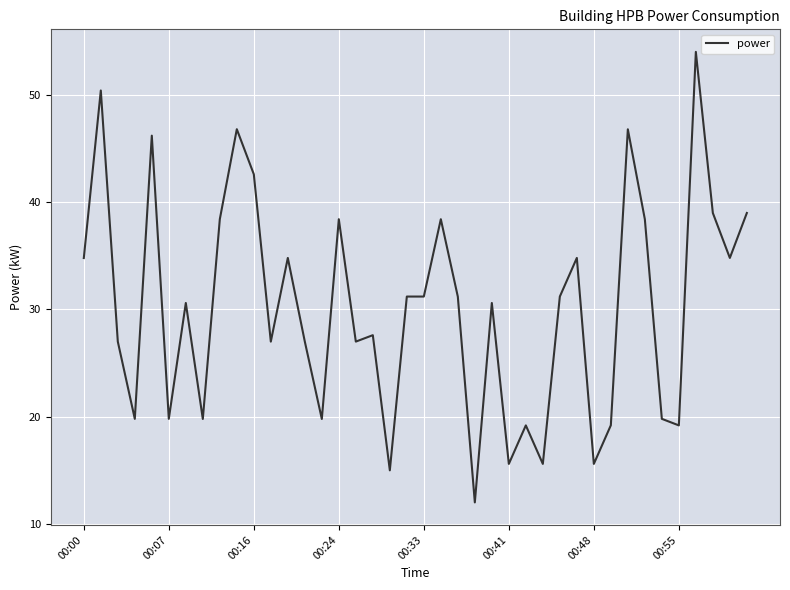

What is the greatest value displayed?

54.0